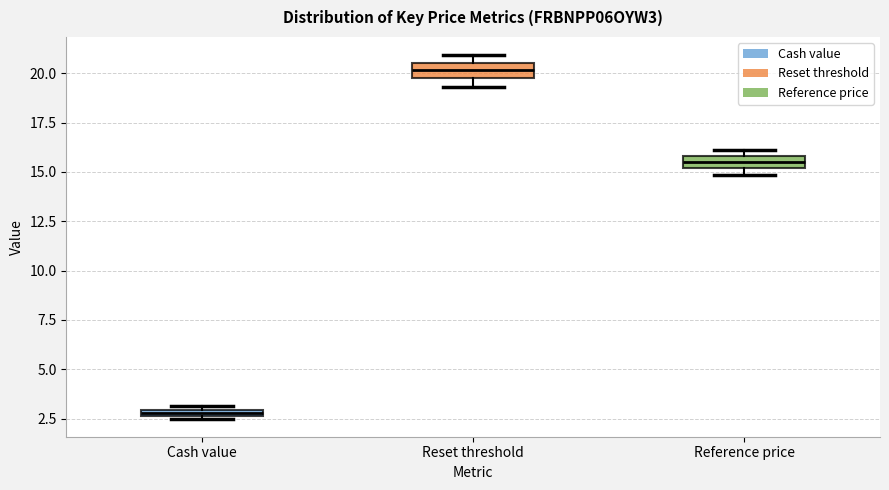

Which box's median line is the lowest?

Cash value